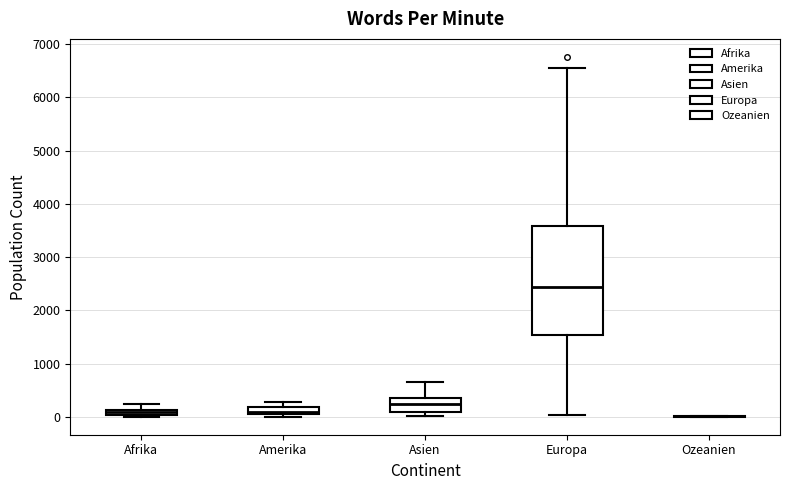

Where does the upper whisker of the box for Afrika end on the y-axis? The values are not printed on the chart, so give them approximately, as read against the axis.

200